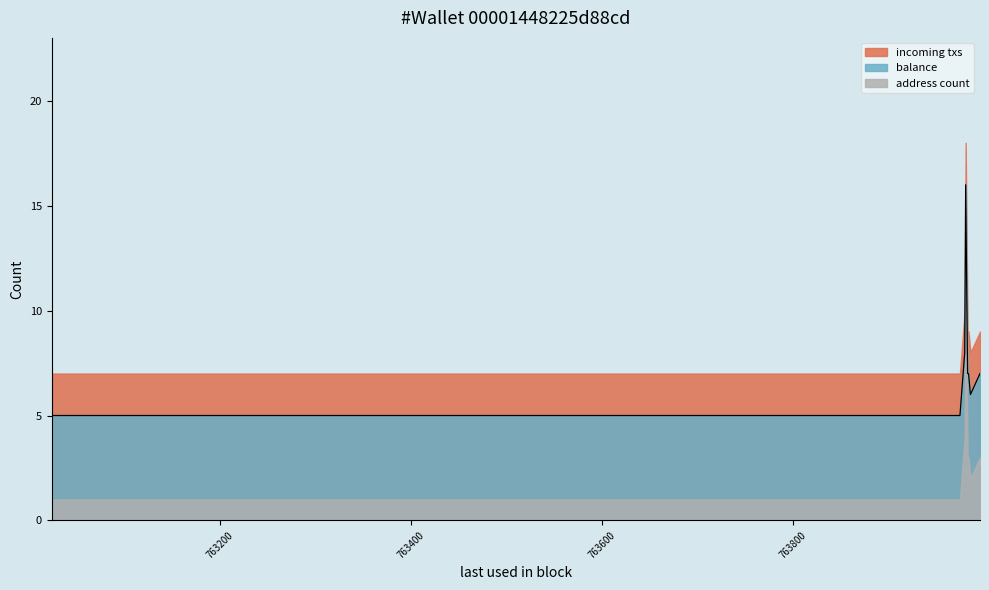

True or false: incoming txs and address count intersect in this chart.

False